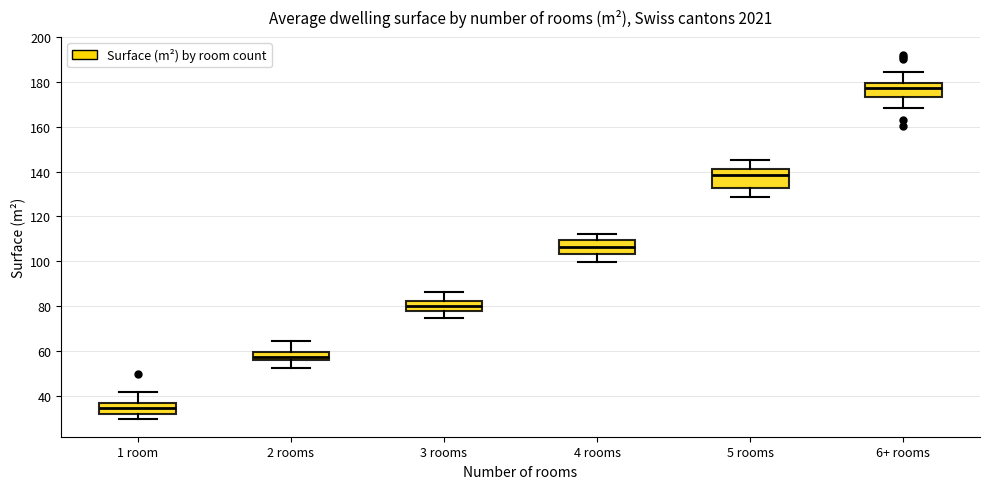

Where is the upper edge of the box for 1 room on the y-axis? The values are not printed on the chart, so give them approximately, as read against the axis.

36